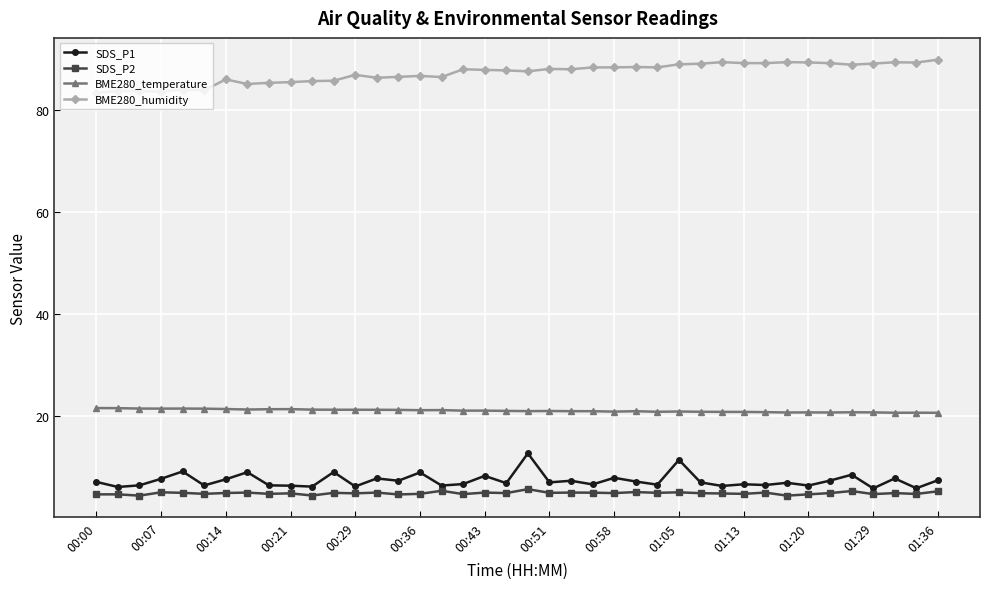

What is the maximum value shown in the chart?

89.9